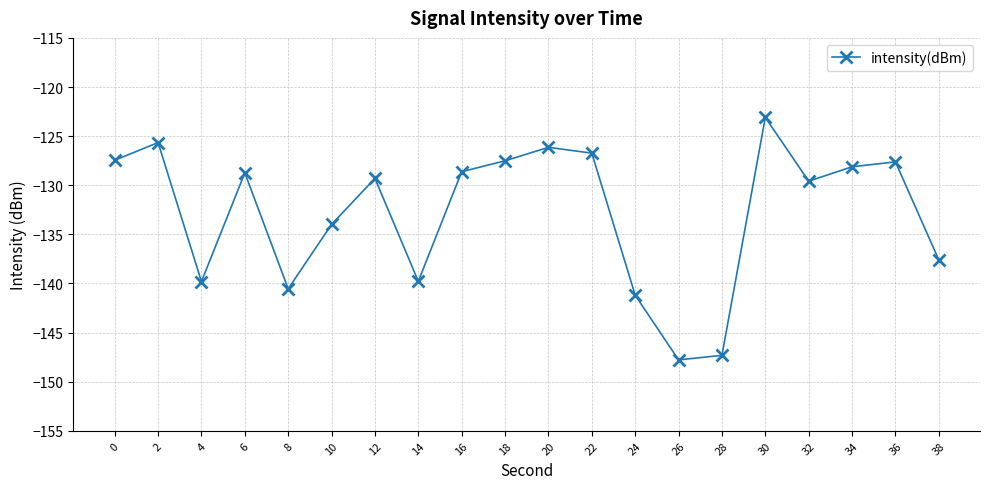

Where is the data nearest to the value -135?

10